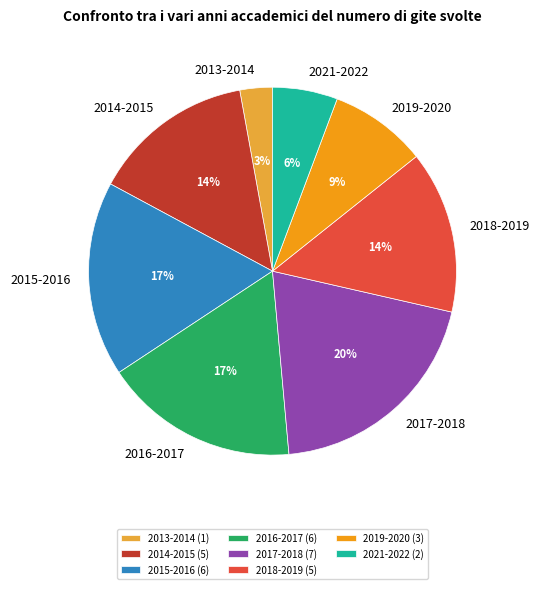

Is there any slice that represents more than half of the pie?

No